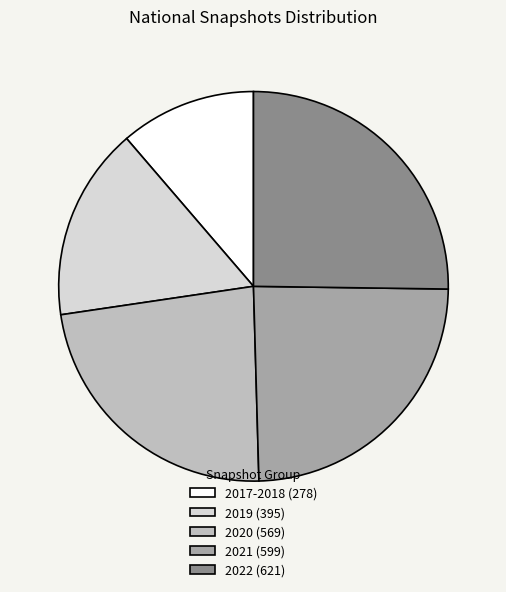

What is the ratio of the value at 2017-2018 (278) to the value at 2019 (395)?

0.7